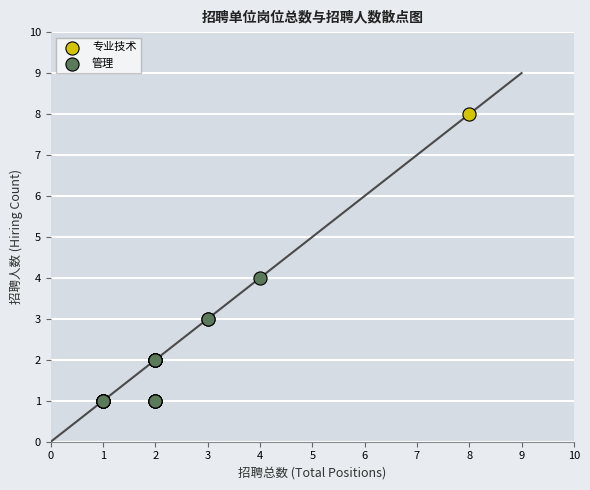

Which series has the widest spread of Y values?

专业技术